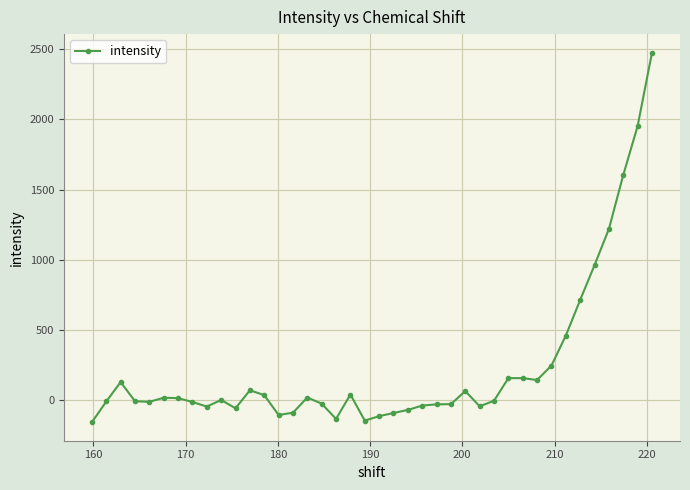

Count the number of categories in the chart.

40